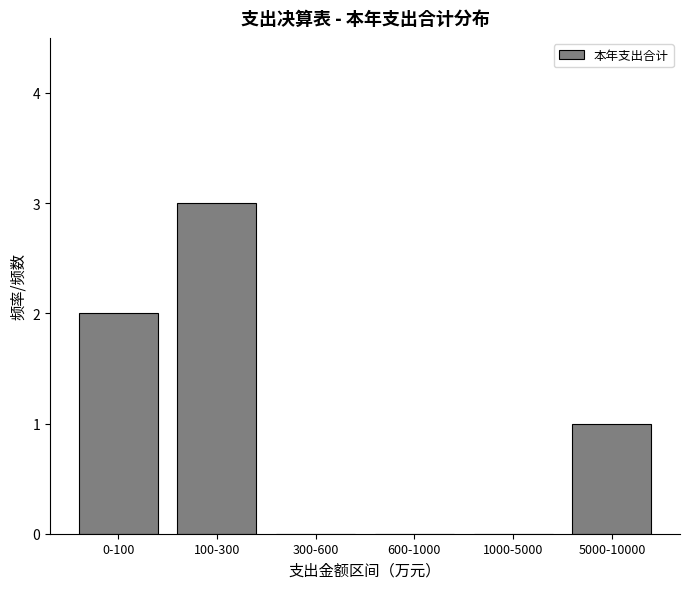

Reading right to left, transcribe all the data shown in this chart.

5000-10000=1	1000-5000=0	600-1000=0	300-600=0	100-300=3	0-100=2